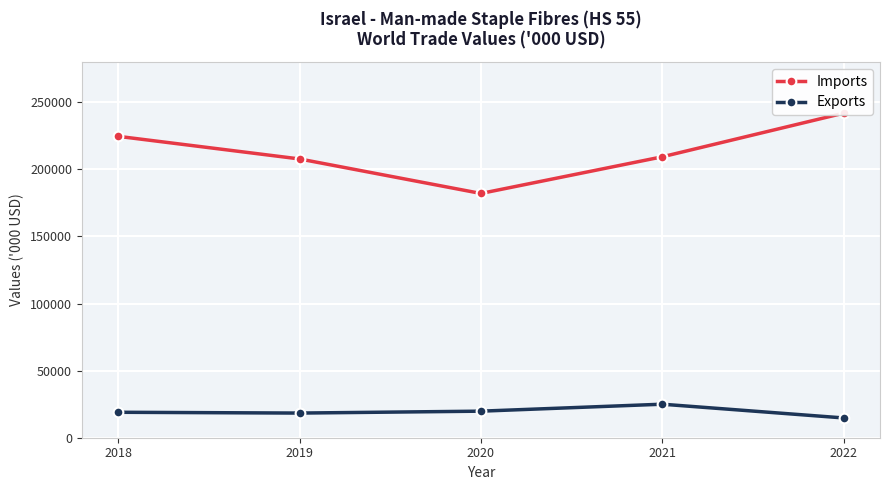

Reading left to right, what are all the values shown in this chart?

Imports: 224624	207763	182043	209368	241892
Exports: 18971	18373	19791	24982	14733